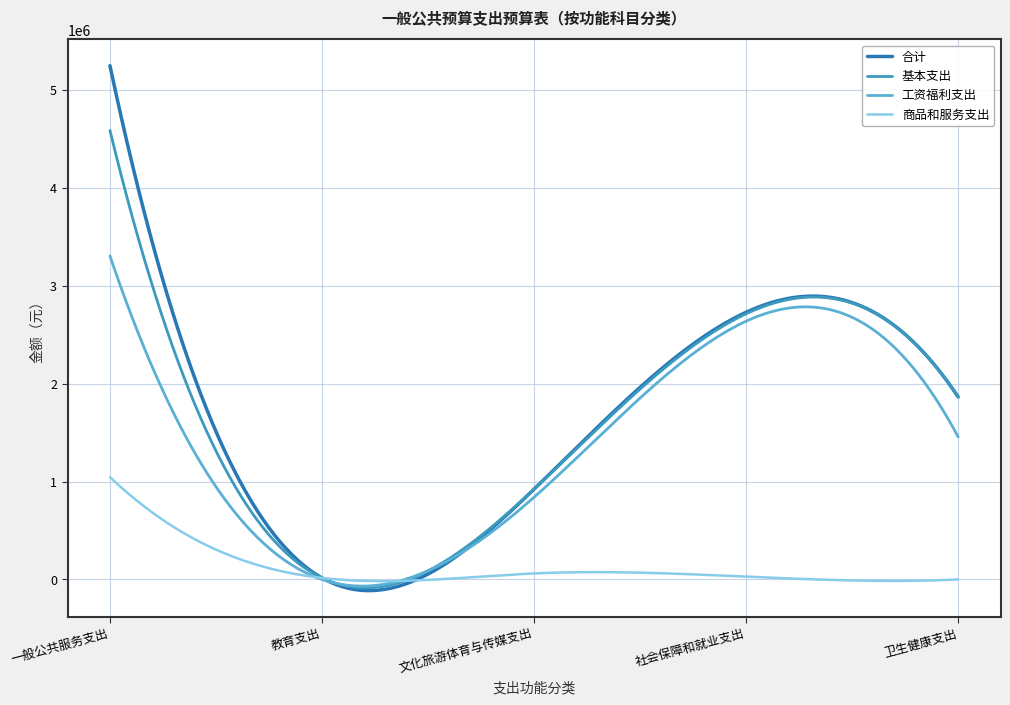

List the labels in order of 合计 value, smallest first.

教育支出, 文化旅游体育与传媒支出, 卫生健康支出, 社会保障和就业支出, 一般公共服务支出